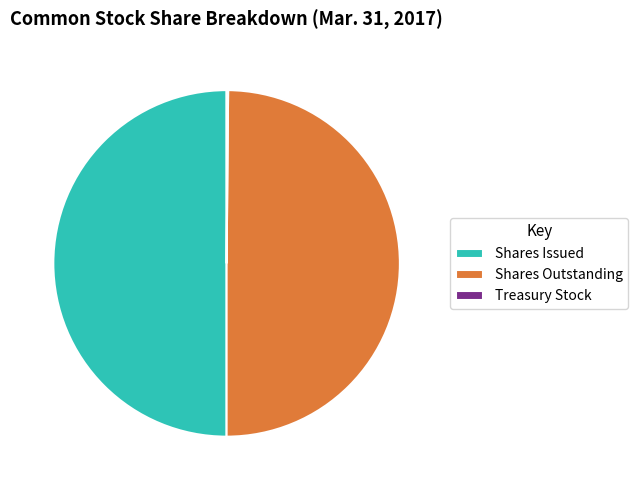

Approximately how many times larger is the value at Shares Outstanding compared to Shares Issued?

1.0